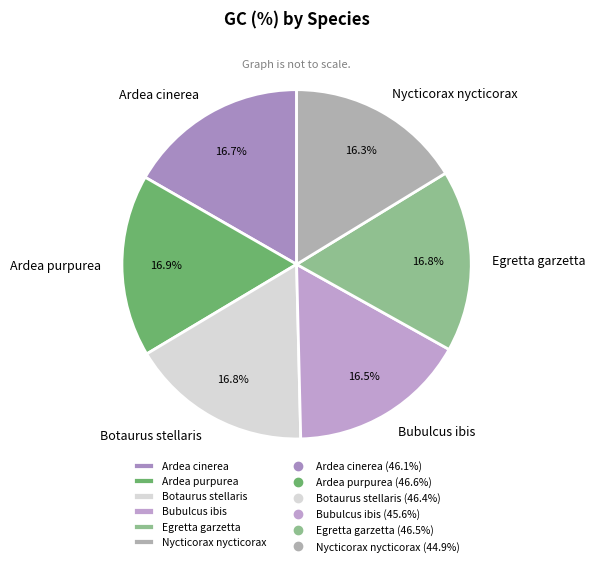

To the nearest percent, what is the difference between the largest and smallest slice percentages?

1%